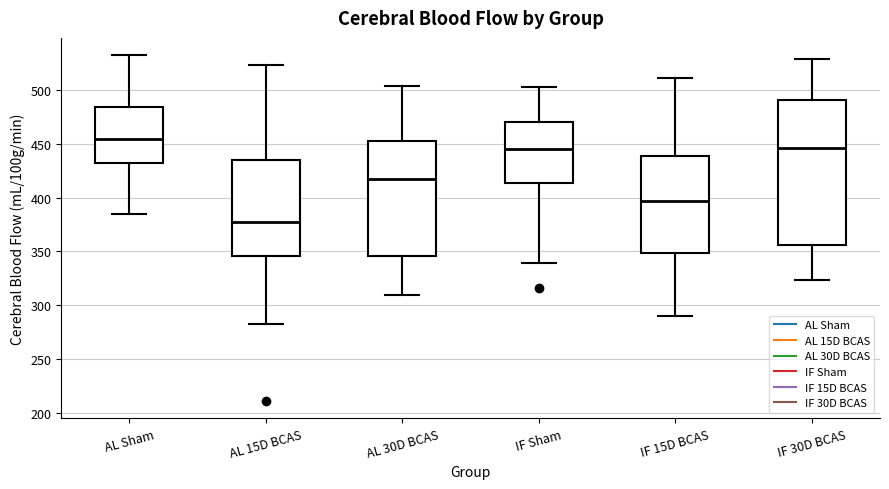

Which box has the highest median line?

AL Sham